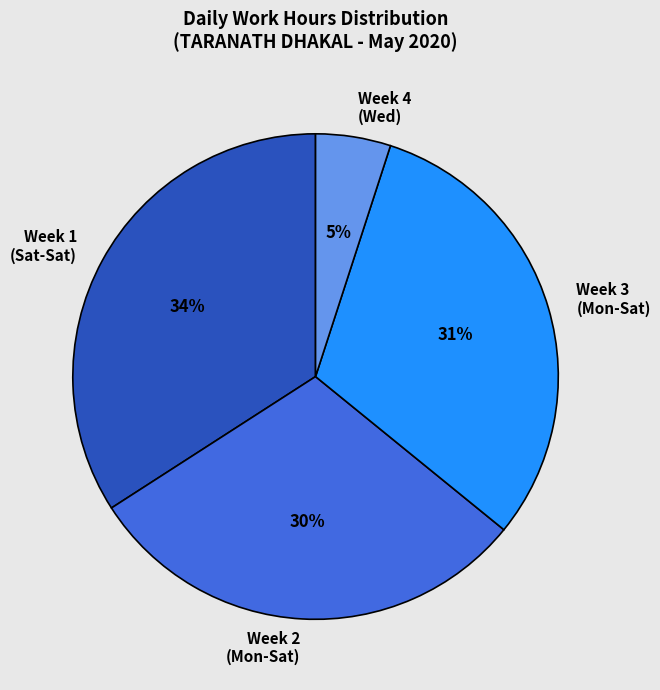

Do Week 2 (Mon-Sat) and Week 3 (Mon-Sat) together represent more than half of the pie?

Yes